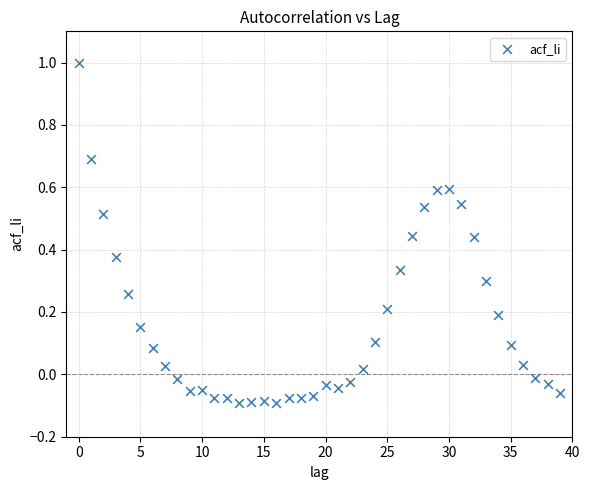

What is the range of Y values (max minus min)?

1.1